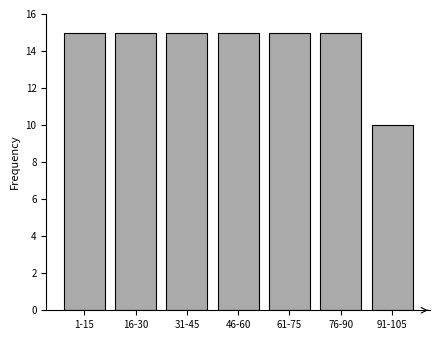

Reading left to right, transcribe all the data shown in this chart.

1-15=15	16-30=15	31-45=15	46-60=15	61-75=15	76-90=15	91-105=10